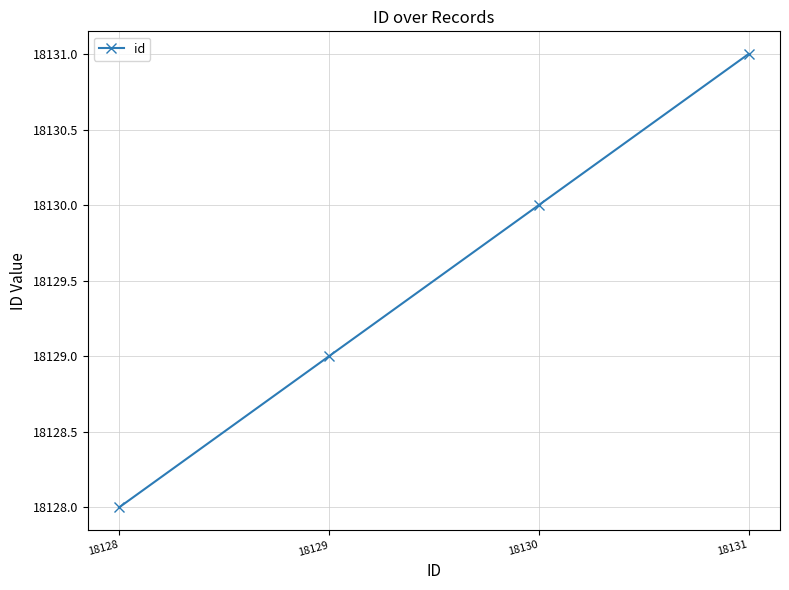

Reading left to right, what are all the values shown in this chart?

18128=18128	18129=18129	18130=18130	18131=18131